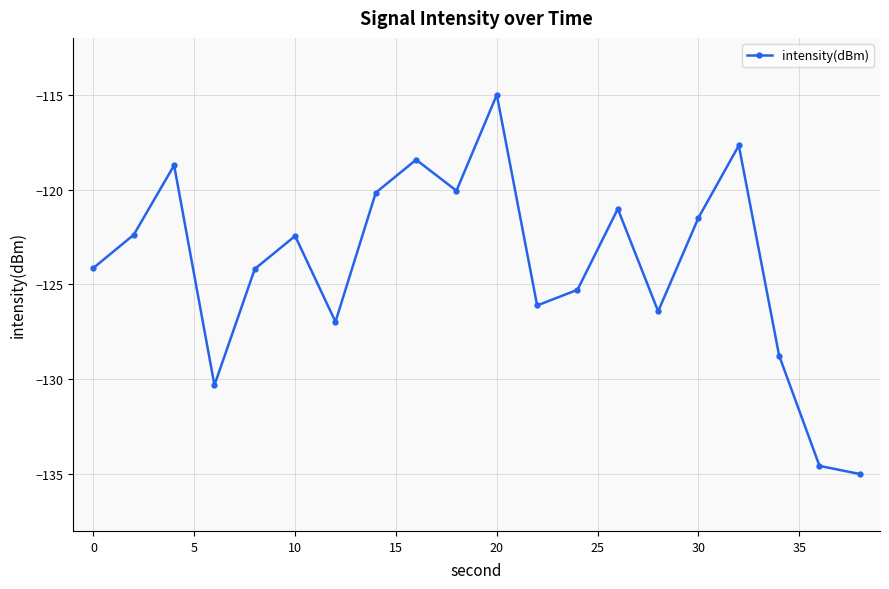

What is the smallest value displayed?

-135.0